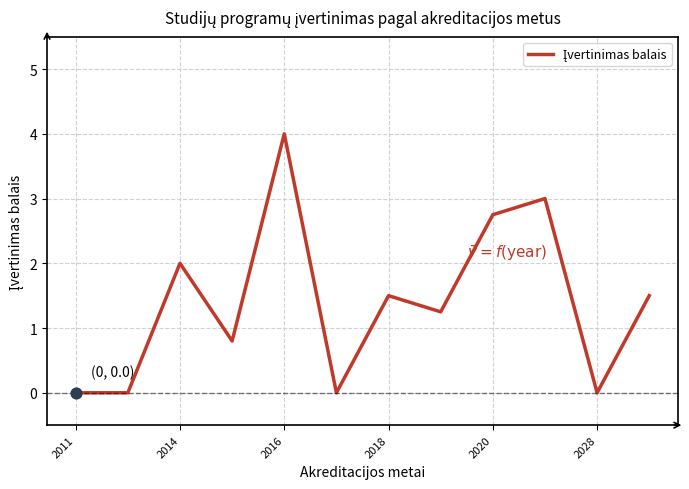

How many lines are shown in the chart?

1